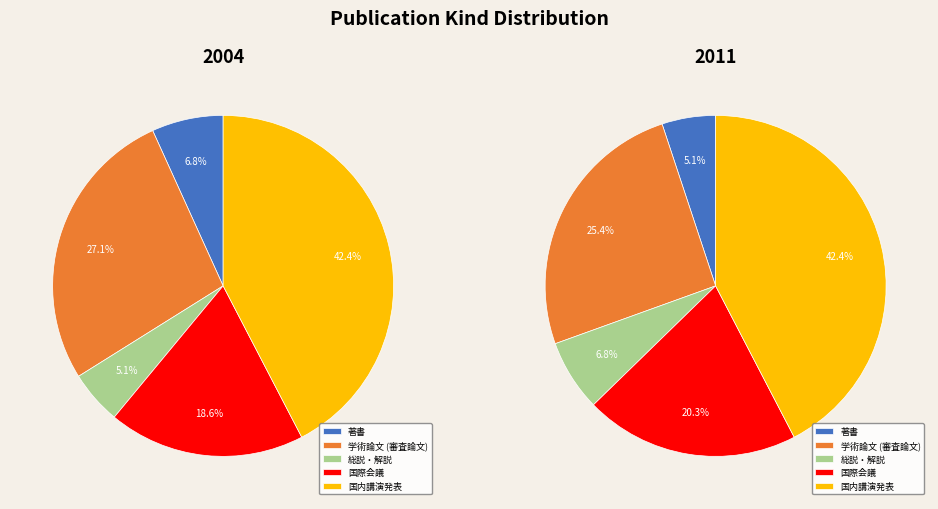

Is 総説・解説 the majority of the pie?

No